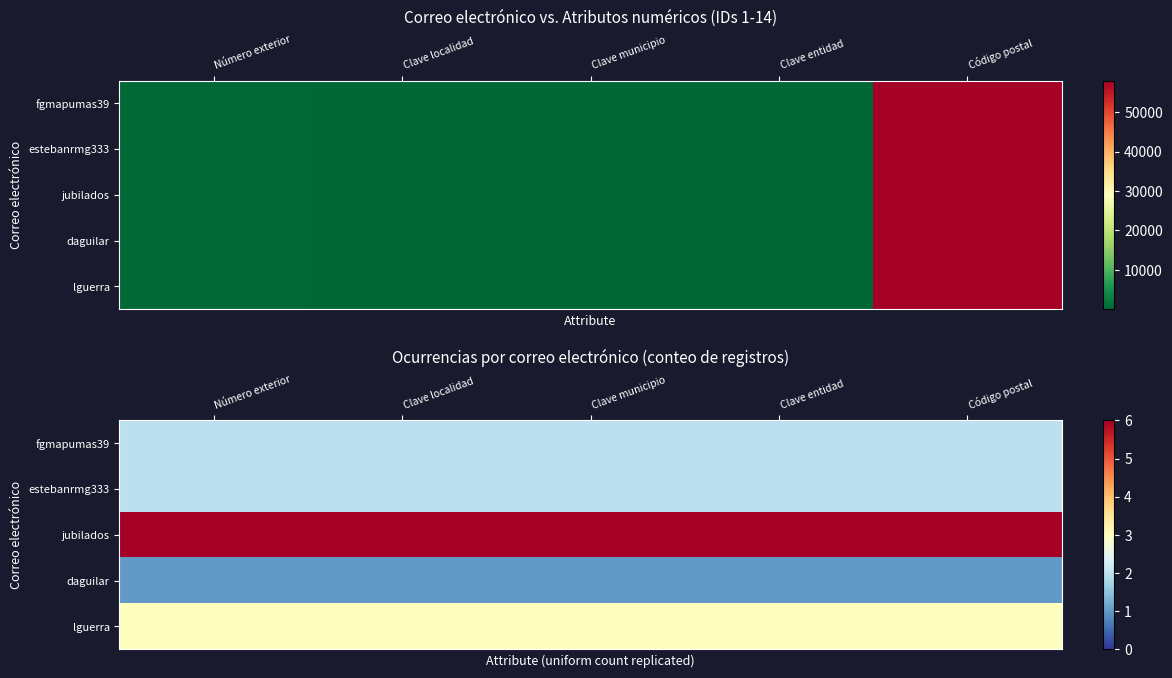

At Clave localidad, list the series in order from smallest to largest.

daguilar, fgmapumas39, estebanrmg333, lguerra, jubilados